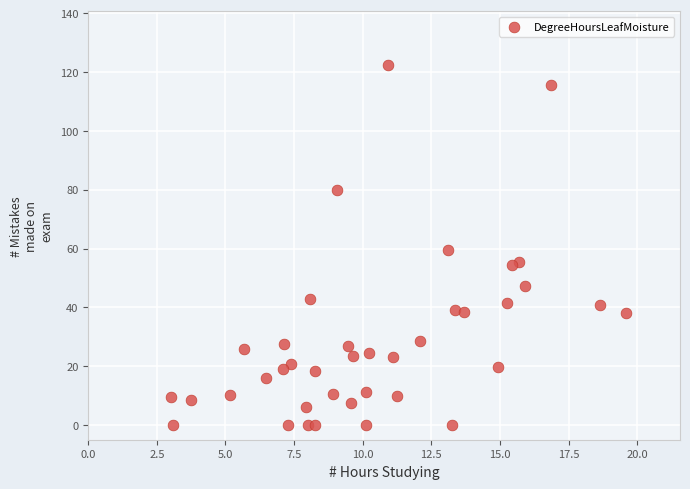

What is the range of Y values (max minus min)?

122.3